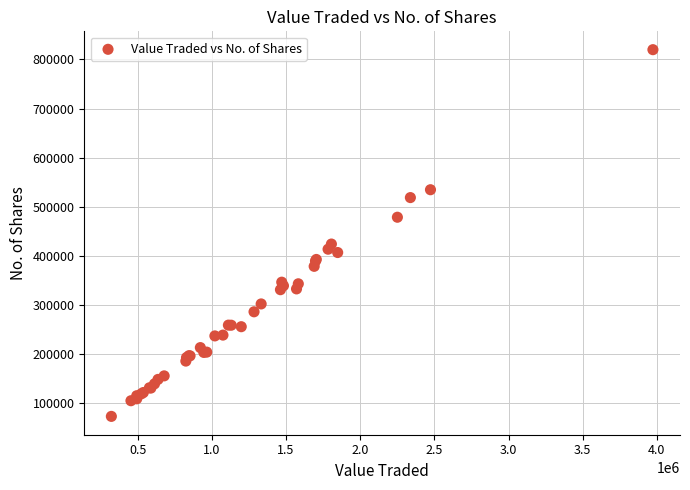

What Y value in the scatter plot is closest to 446337?

423882